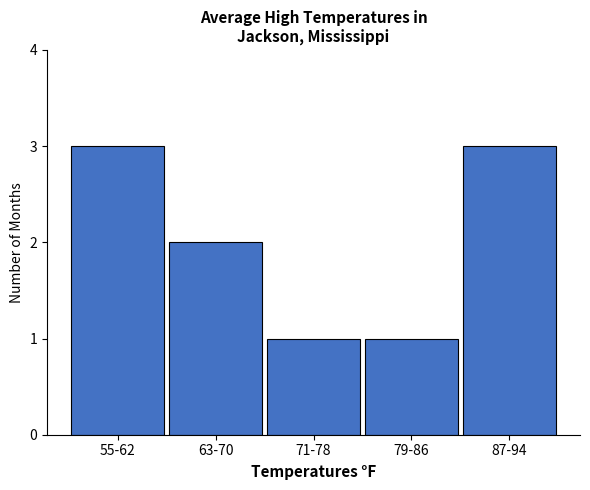

Reading left to right, extract all data points from this chart.

55-62=3	63-70=2	71-78=1	79-86=1	87-94=3